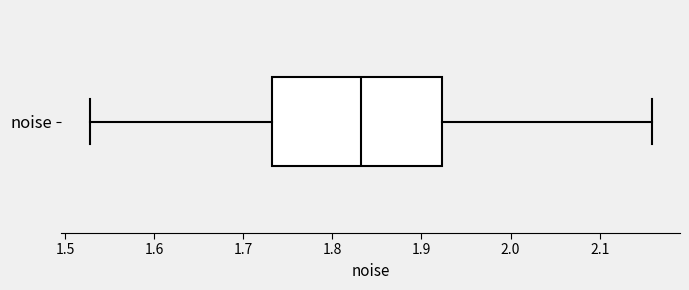

Read this box plot against the x-axis: the position of the median line, the range covered by the box, and the ends of both whiskers. The values are not printed on the chart, so give them approximately, as read against the axis.

median 1.83, box 1.73 to 1.92, whiskers 1.53 to 2.16